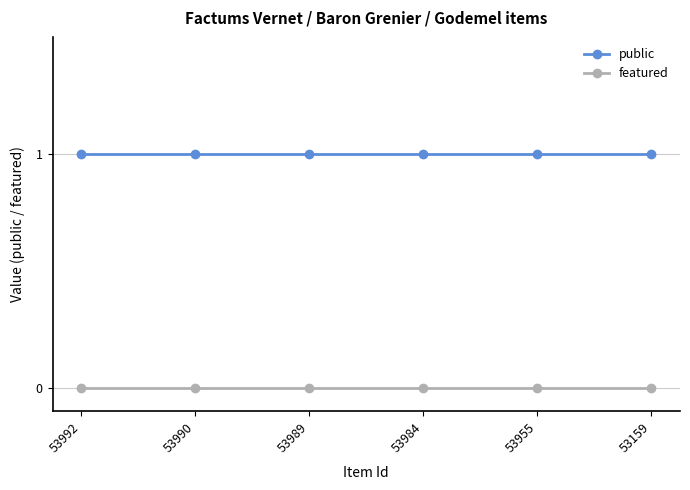

How many lines are shown in the chart?

2